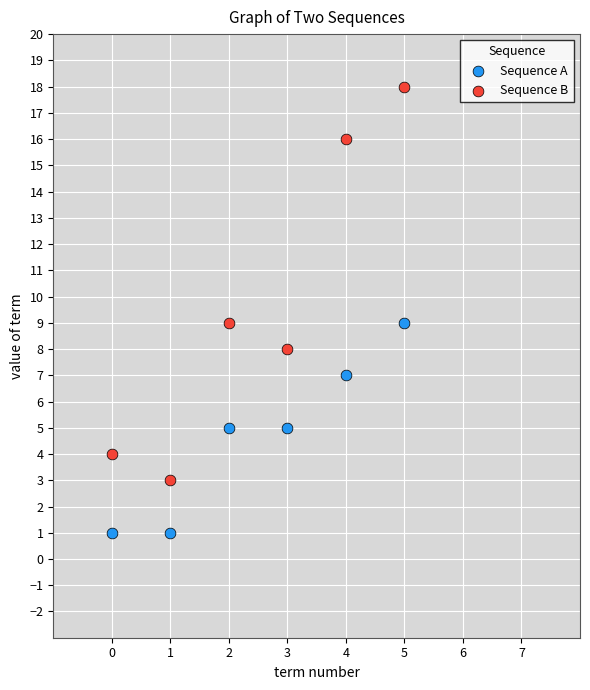

Which series has the widest spread of Y values?

Sequence B